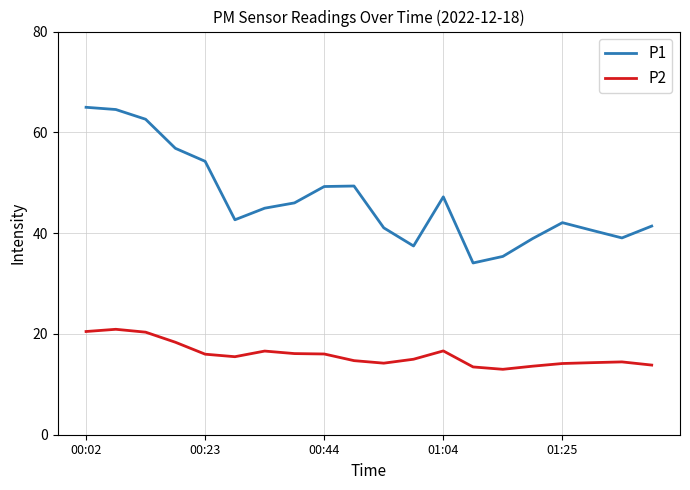

List the series in order of their peak value, highest first.

P1, P2